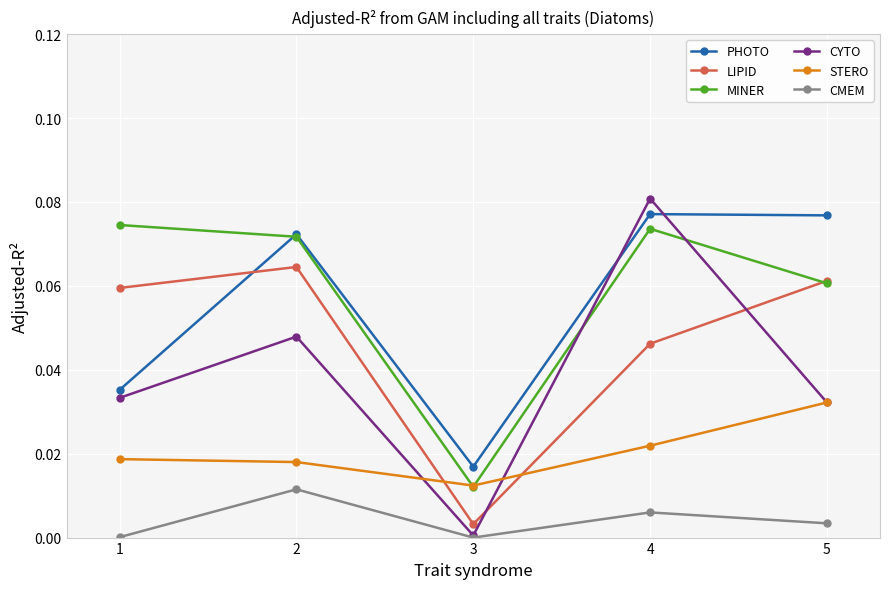

What is the sum of all LIPID values?

0.2